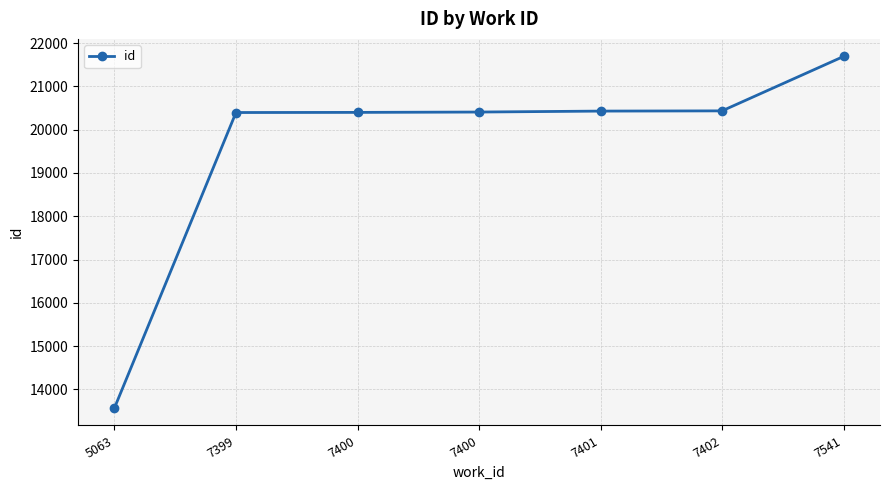

How many values are below 20407?

3